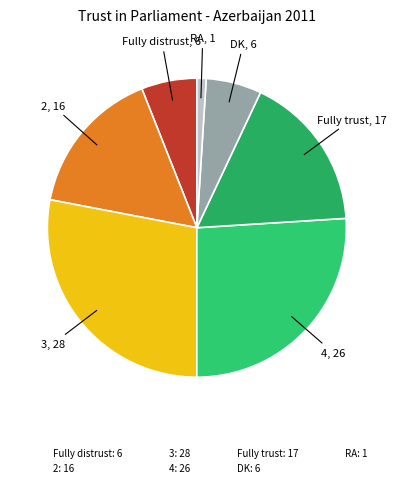

Does DK account for over 50% of the chart?

No